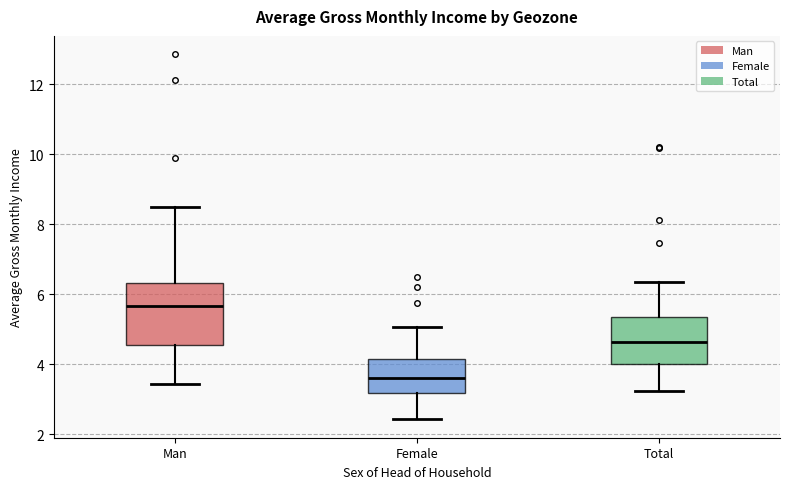

Which box is the tallest, from its lower edge to its upper edge?

Man